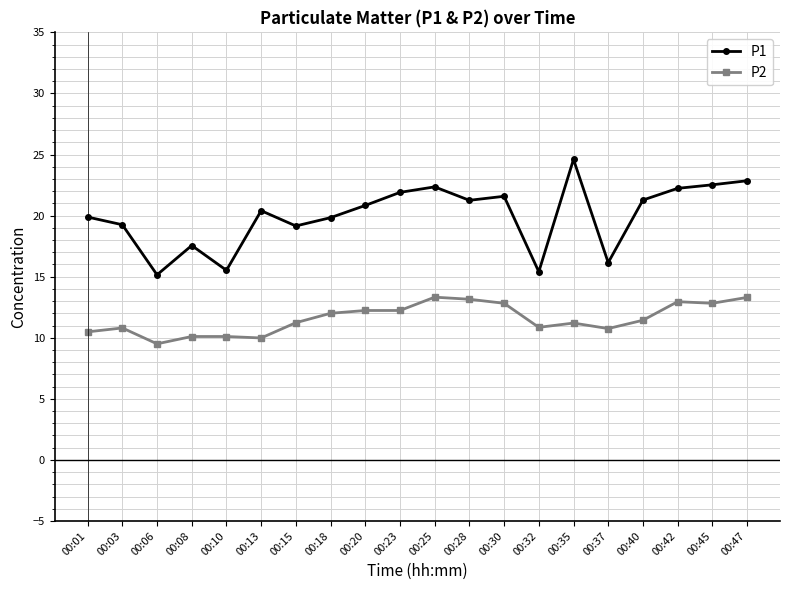

What is the total value across all series at 00:10?

25.6